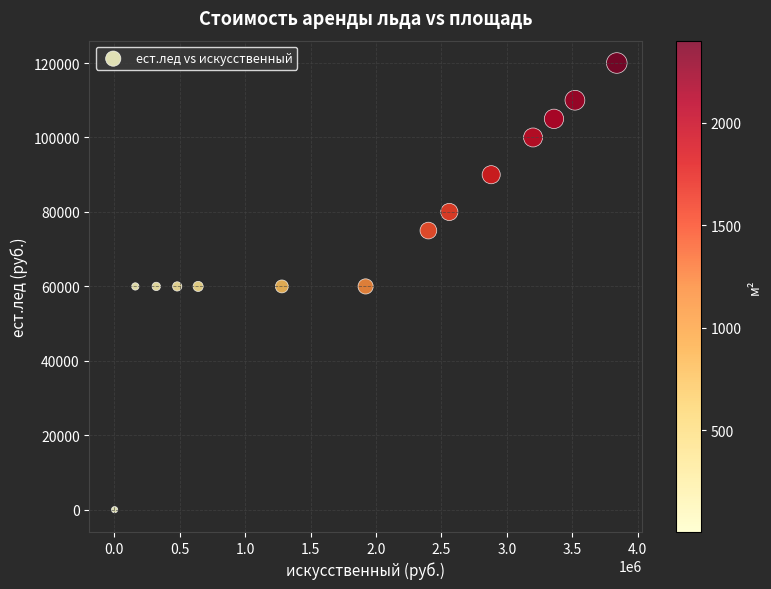

What is the range of Y values (max minus min)?

119950